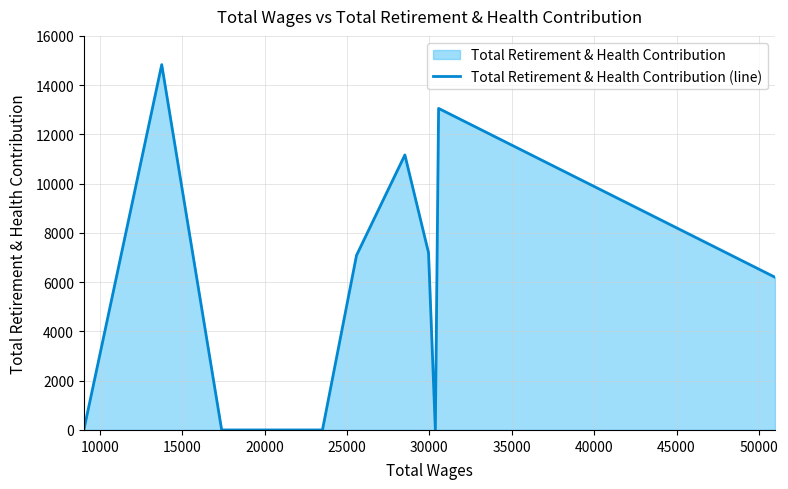

How many positive values are there?

6